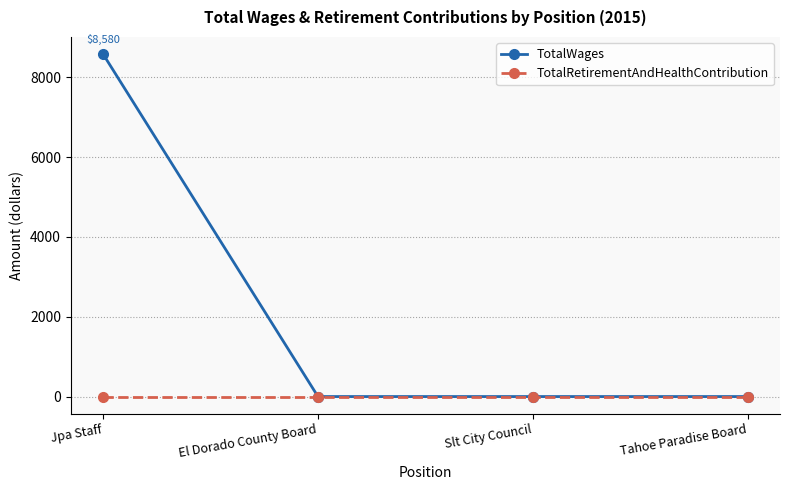

Is this an area chart (filled region under the line)?

No